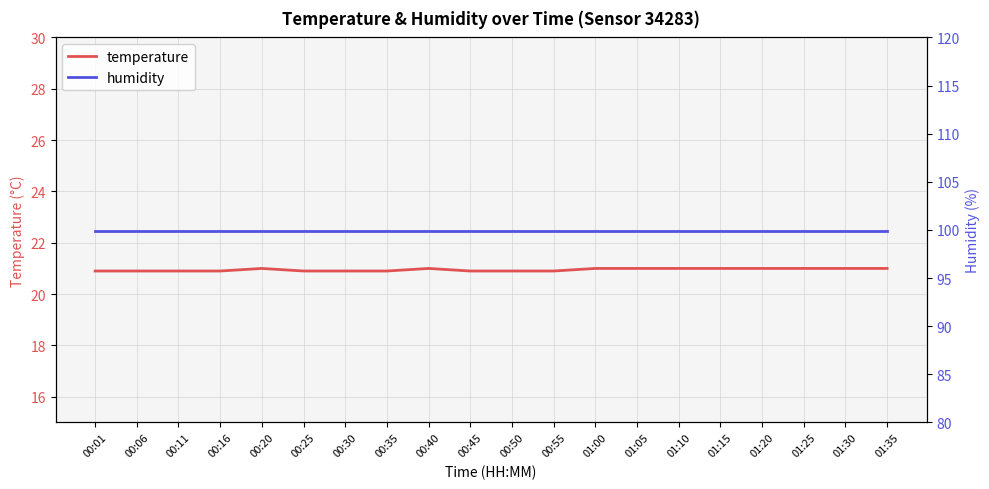

Reading left to right, extract all data points from this chart.

temperature: 00:01=20.9	00:06=20.9	00:11=20.9	00:16=20.9	00:20=21.0	00:25=20.9	00:30=20.9	00:35=20.9	00:40=21.0	00:45=20.9	00:50=20.9	00:55=20.9	01:00=21.0	01:05=21.0	01:10=21.0	01:15=21.0	01:20=21.0	01:25=21.0	01:30=21.0	01:35=21.0
humidity: 00:01=99.9	00:06=99.9	00:11=99.9	00:16=99.9	00:20=99.9	00:25=99.9	00:30=99.9	00:35=99.9	00:40=99.9	00:45=99.9	00:50=99.9	00:55=99.9	01:00=99.9	01:05=99.9	01:10=99.9	01:15=99.9	01:20=99.9	01:25=99.9	01:30=99.9	01:35=99.9